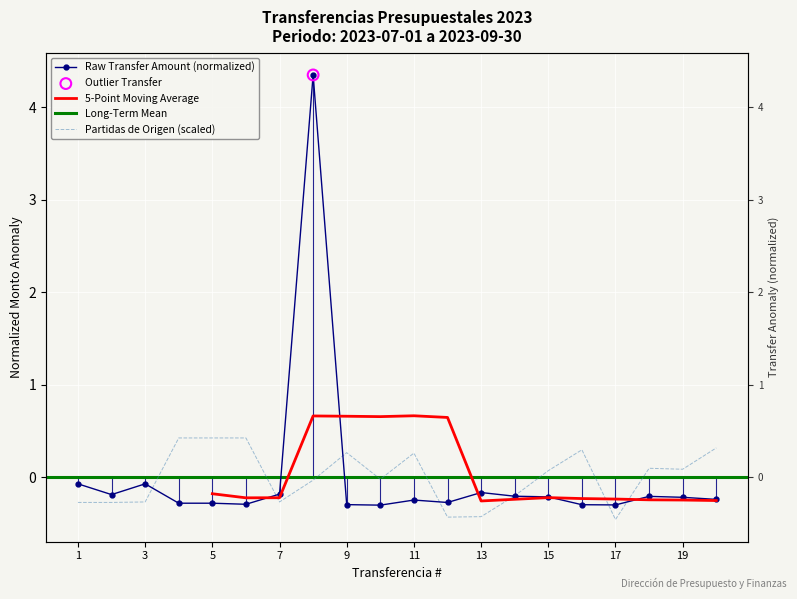

Is the value of El monto at 11 greater than the value of Partidas de Origen at 1?

Yes